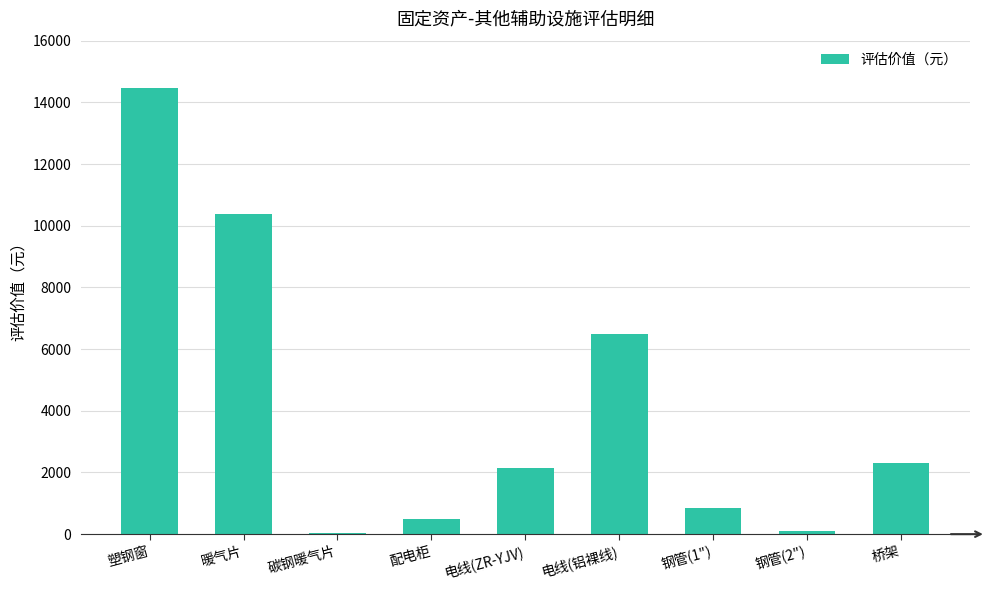

The value at 电线(ZR-YJV) is 1279. True or false?

False